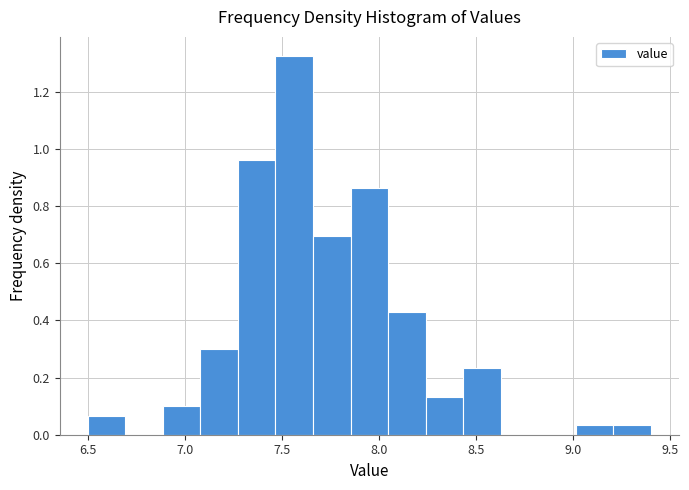

Around what value on the x-axis is the tallest bar? Give the approximate position of its centre, as read against the axis.

7.55